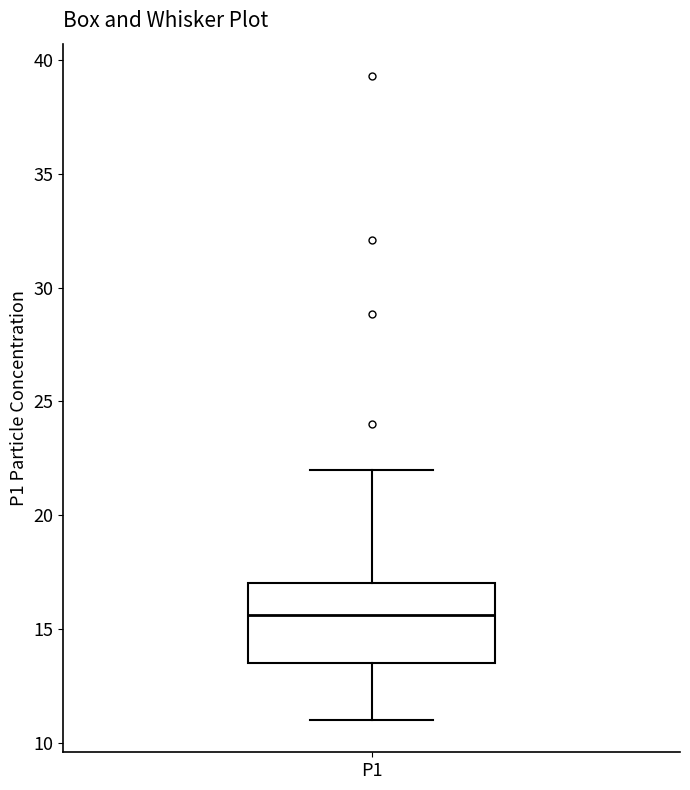

Read this box plot against the y-axis: the position of the median line, the range covered by the box, and the ends of both whiskers. The values are not printed on the chart, so give them approximately, as read against the axis.

median 15.5, box 13.5 to 17.0, whiskers 11.0 to 22.0